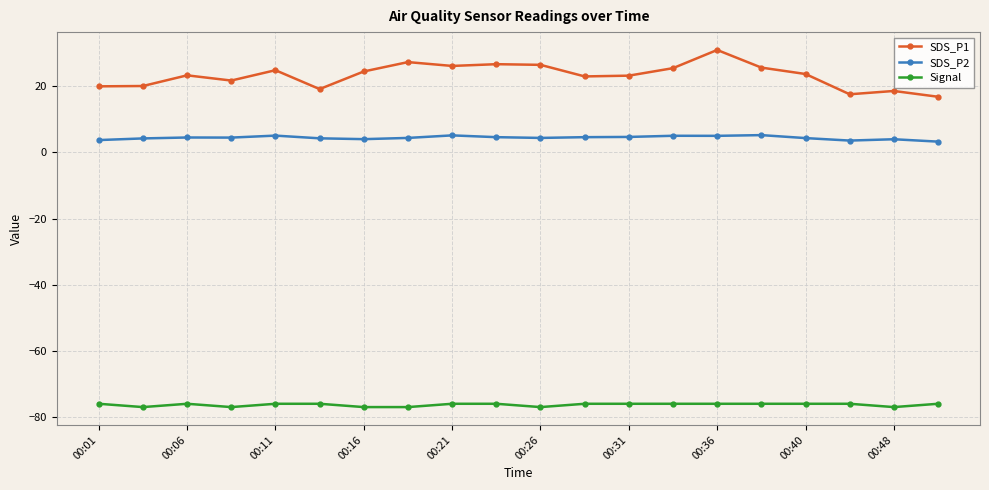

Which series has the largest range (max minus min)?

SDS_P1